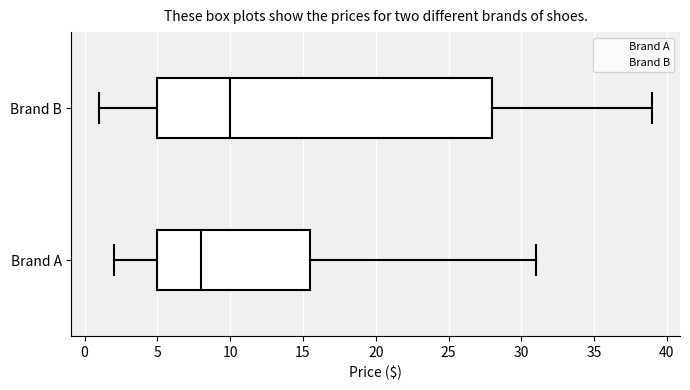

Which box is the widest, from its left edge to its right edge?

Brand B